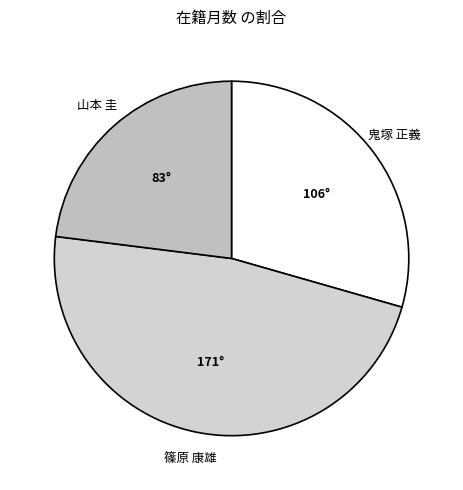

Does 鬼塚 正義 represent more than half of the total?

No